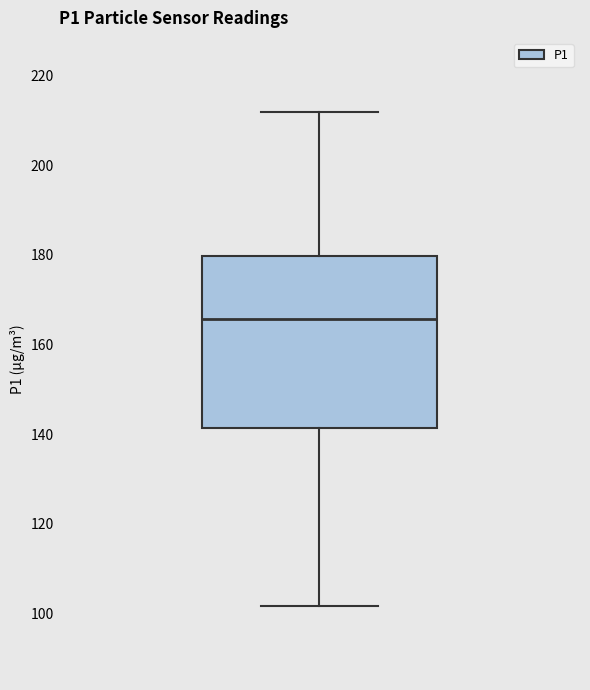

Read this box plot against the y-axis: the position of the median line, the range covered by the box, and the ends of both whiskers. The values are not printed on the chart, so give them approximately, as read against the axis.

median 166, box 142 to 180, whiskers 102 to 212